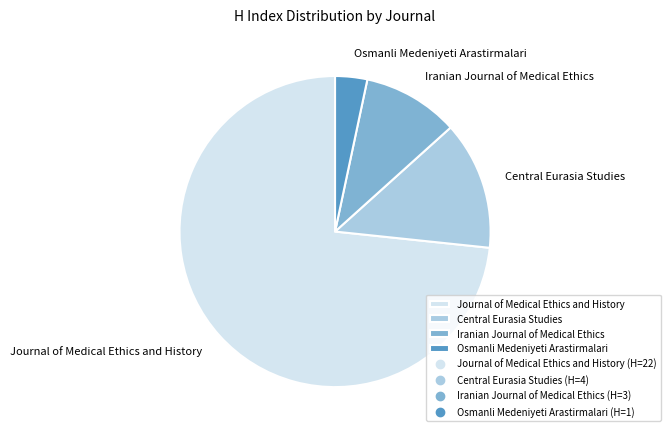

Rank the categories by value from lowest to highest.

Osmanli Medeniyeti Arastirmalari, Iranian Journal of Medical Ethics, Central Eurasia Studies, Journal of Medical Ethics and History